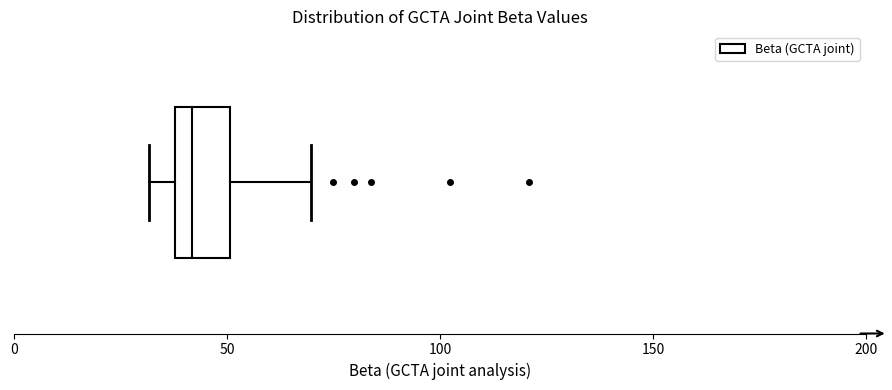

Read this box plot against the x-axis: the position of the median line, the range covered by the box, and the ends of both whiskers. The values are not printed on the chart, so give them approximately, as read against the axis.

median 40 (just right of the box's left edge), box 40 to 50, whiskers 30 to 70